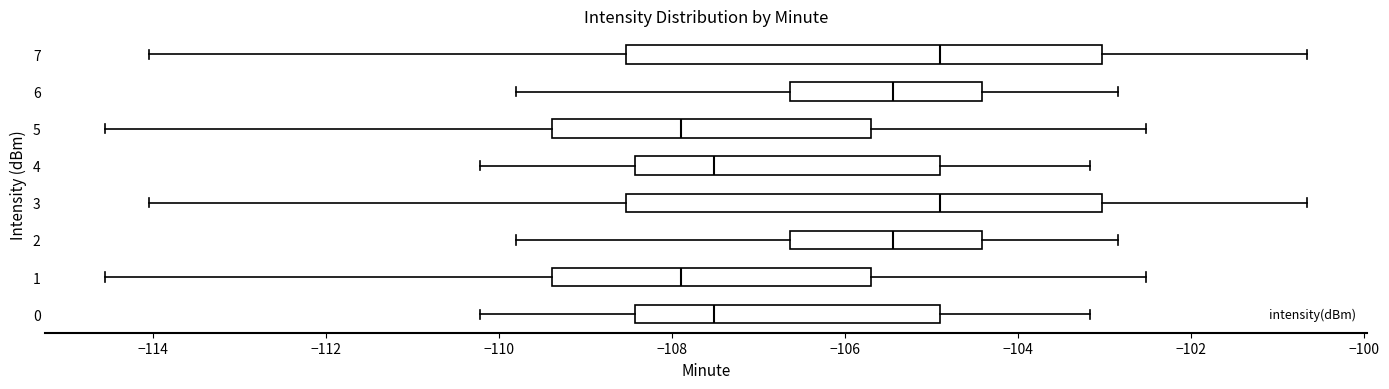

Reading bottom to top, read every box against the x-axis: the position of its median line, the range the box covers, and the ends of its whiskers. The values are not printed on the chart, so give them approximately, as read against the axis.

0: median -107.6, box -108.4 to -105.0, whiskers -110.2 to -103.2
1: median -108.0, box -109.4 to -105.8, whiskers -114.6 to -102.6
2: median -105.4, box -106.6 to -104.4, whiskers -109.8 to -102.8
3: median -104.8, box -108.6 to -103.0, whiskers -114.0 to -100.6
4: median -107.6, box -108.4 to -105.0, whiskers -110.2 to -103.2
5: median -108.0, box -109.4 to -105.8, whiskers -114.6 to -102.6
6: median -105.4, box -106.6 to -104.4, whiskers -109.8 to -102.8
7: median -104.8, box -108.6 to -103.0, whiskers -114.0 to -100.6